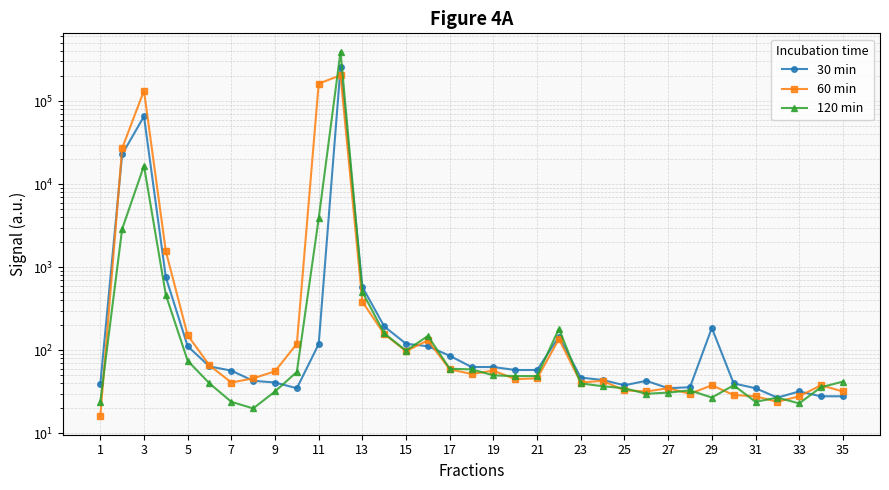

Which series has the widest spread of values?

120 min